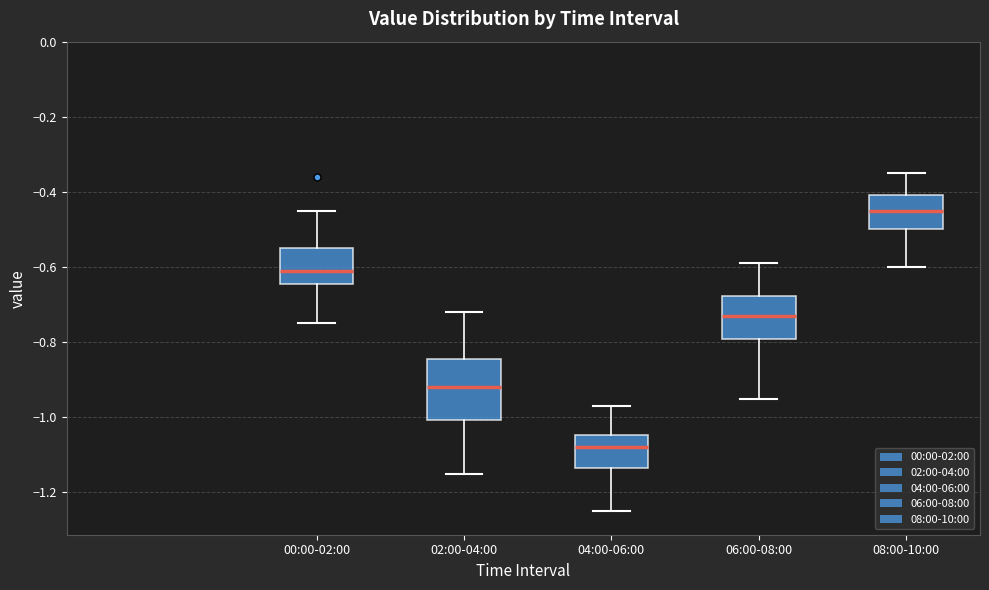

Reading left to right, transcribe this box plot: for each box, give where its median line is, the range the box spans, and where its two whiskers end, as read against the y-axis. The values are not printed on the chart, so give them approximately, as read against the axis.

00:00-02:00: median -0.60, box -0.64 to -0.54, whiskers -0.74 to -0.44
02:00-04:00: median -0.92, box -1.00 to -0.84, whiskers -1.14 to -0.72
04:00-06:00: median -1.08, box -1.14 to -1.04, whiskers -1.24 to -0.96
06:00-08:00: median -0.72, box -0.80 to -0.68, whiskers -0.94 to -0.58
08:00-10:00: median -0.44, box -0.50 to -0.40, whiskers -0.60 to -0.34